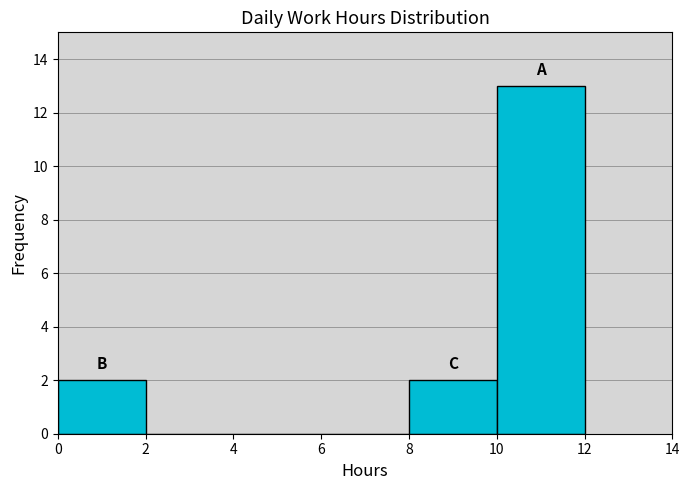

Which range on the x-axis has the tallest bar?

10 to 12